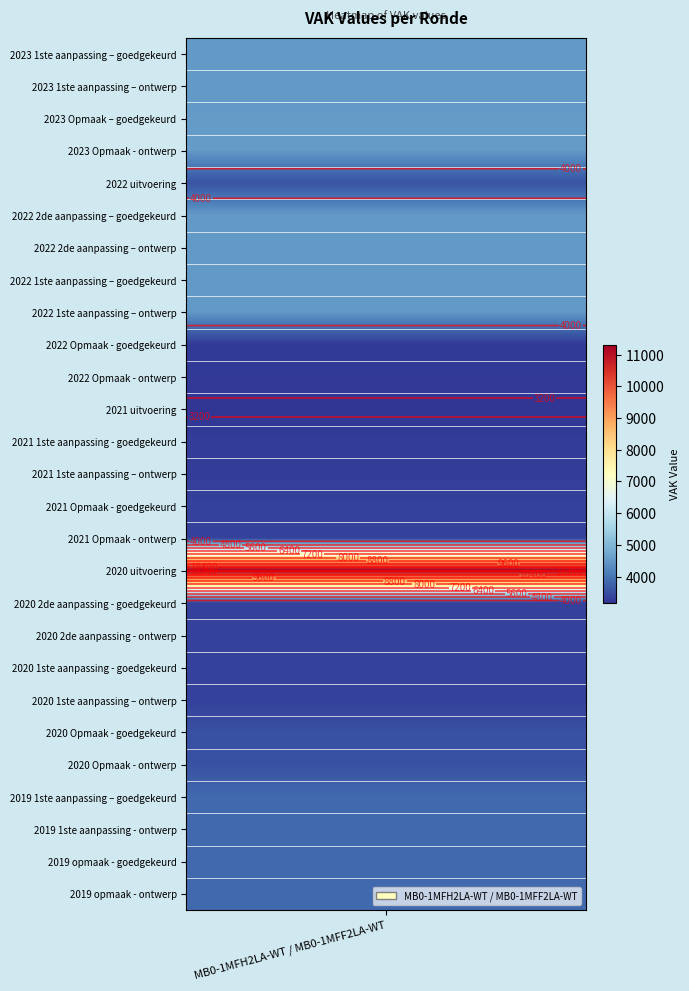

The value at 4 is 5972. True or false?

False